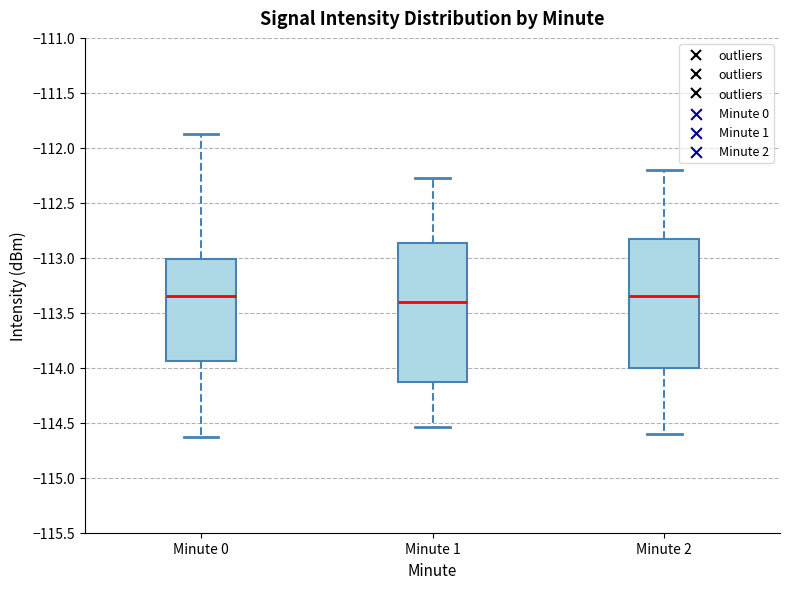

Reading left to right, read every box against the y-axis: the position of its median line, the range the box covers, and the ends of its whiskers. The values are not printed on the chart, so give them approximately, as read against the axis.

Minute 0: median -113.35, box -113.95 to -113.00, whiskers -114.65 to -111.90
Minute 1: median -113.40, box -114.15 to -112.85, whiskers -114.55 to -112.25
Minute 2: median -113.35, box -114.00 to -112.80, whiskers -114.60 to -112.20